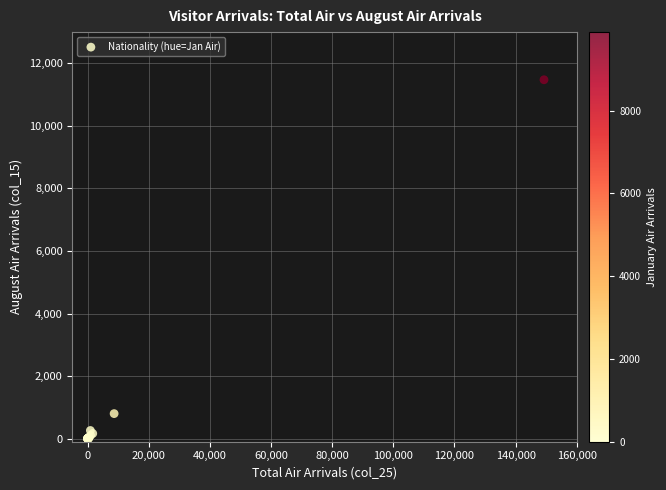

What Y value in the scatter plot is closest to 5738?

798